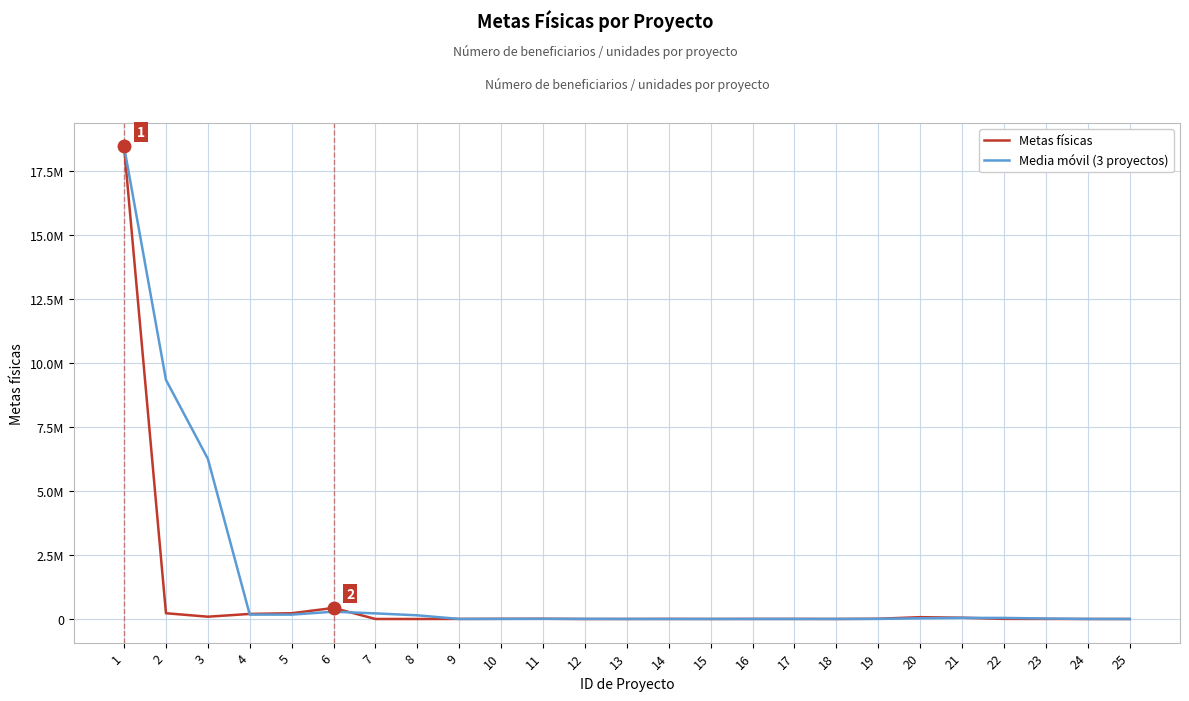

True or false: Metas físicas has a value of 13909.0 at 11.

False